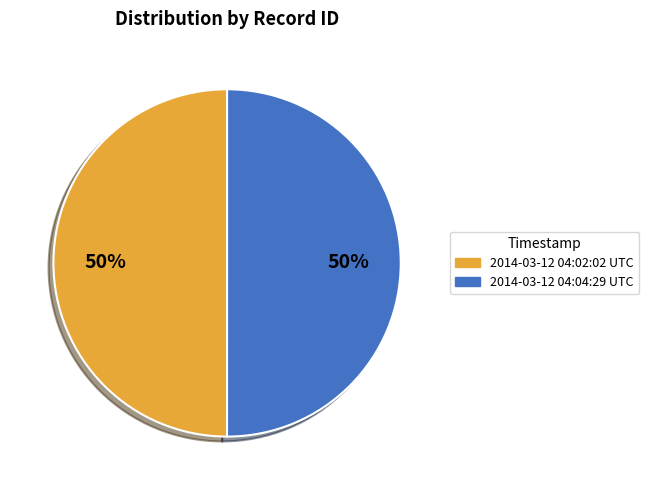

Count the number of slices in the pie.

2